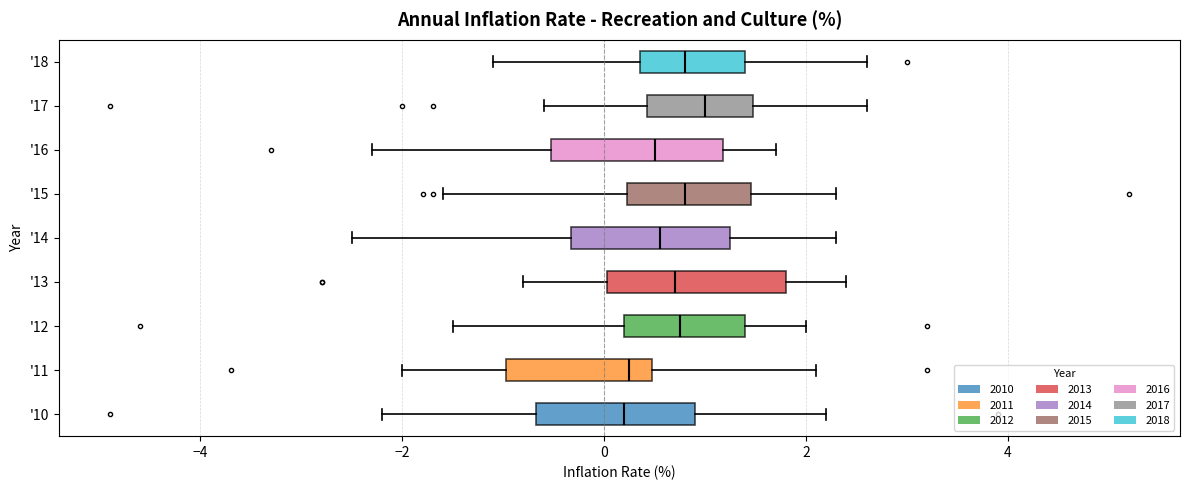

Reading bottom to top, read every box against the x-axis: the position of its median line, the range the box covers, and the ends of its whiskers. The values are not printed on the chart, so give them approximately, as read against the axis.

'10: median 0.2, box -0.6 to 1.0, whiskers -2.2 to 2.2
'11: median 0.2, box -1.0 to 0.4, whiskers -2.0 to 2.2
'12: median 0.8, box 0.2 to 1.4, whiskers -1.4 to 2.0
'13: median 0.8, box 0.0 to 1.8, whiskers -0.8 to 2.4
'14: median 0.6, box -0.4 to 1.2, whiskers -2.4 to 2.4
'15: median 0.8, box 0.2 to 1.4, whiskers -1.6 to 2.4
'16: median 0.6, box -0.6 to 1.2, whiskers -2.2 to 1.8
'17: median 1.0, box 0.4 to 1.4, whiskers -0.6 to 2.6
'18: median 0.8, box 0.4 to 1.4, whiskers -1.0 to 2.6